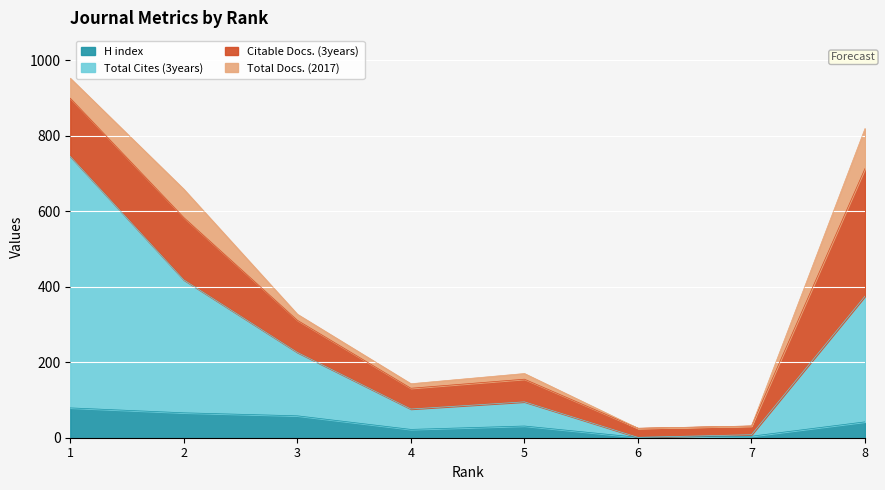

Is the value of H index at 8 greater than the value of Total Cites (3years) at 7?

Yes